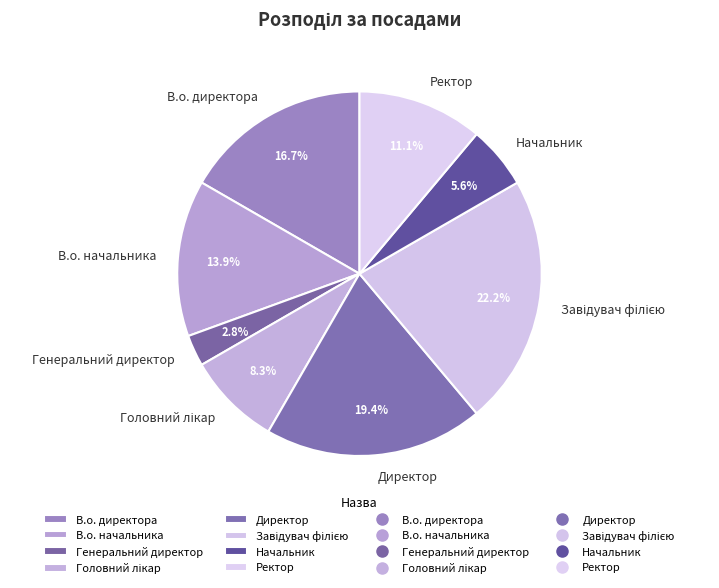

Does any single category account for the majority?

No